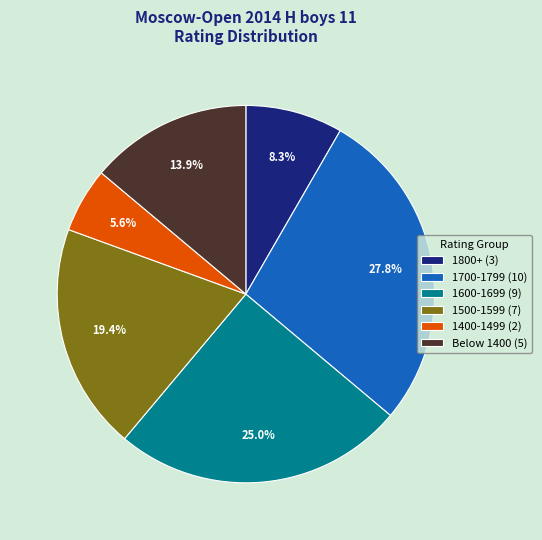

Which has a higher value, 1400-1499 (2) or Below 1400 (5)?

Below 1400 (5)